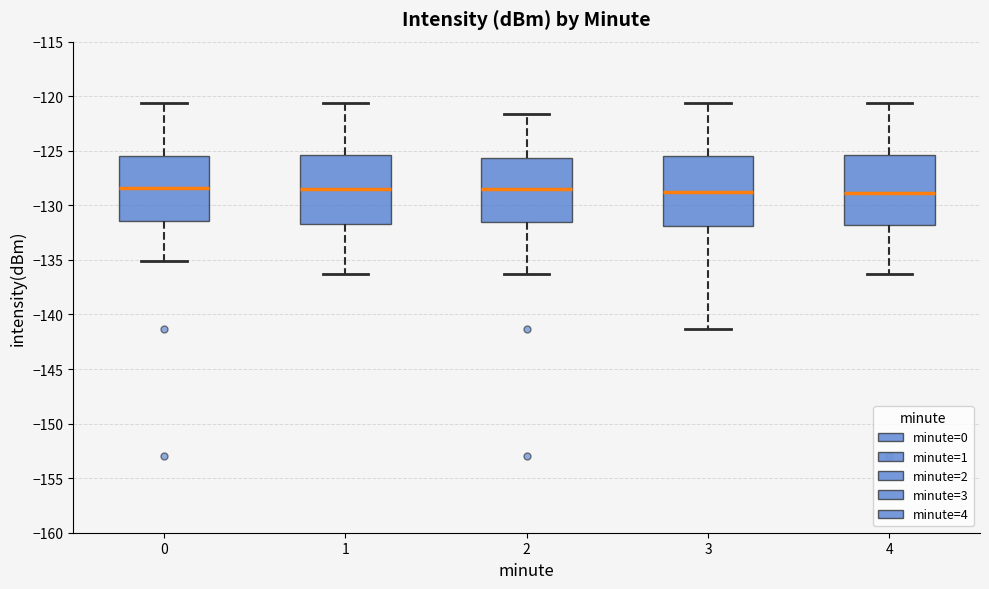

Reading left to right, transcribe this box plot: for each box, give where its median line is, the range the box spans, and where its two whiskers end, as read against the y-axis. The values are not printed on the chart, so give them approximately, as read against the axis.

0: median -128.5, box -131.5 to -125.5, whiskers -135.0 to -120.5
1: median -128.5, box -131.5 to -125.5, whiskers -136.5 to -120.5
2: median -128.5, box -131.5 to -125.5, whiskers -136.5 to -121.5
3: median -129.0, box -132.0 to -125.5, whiskers -141.5 to -120.5
4: median -129.0, box -132.0 to -125.5, whiskers -136.5 to -120.5